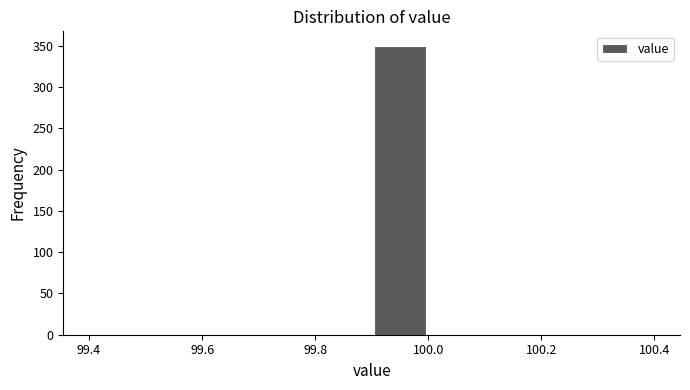

Over which range of the x-axis is the bar tallest?

99.9 to 100.0